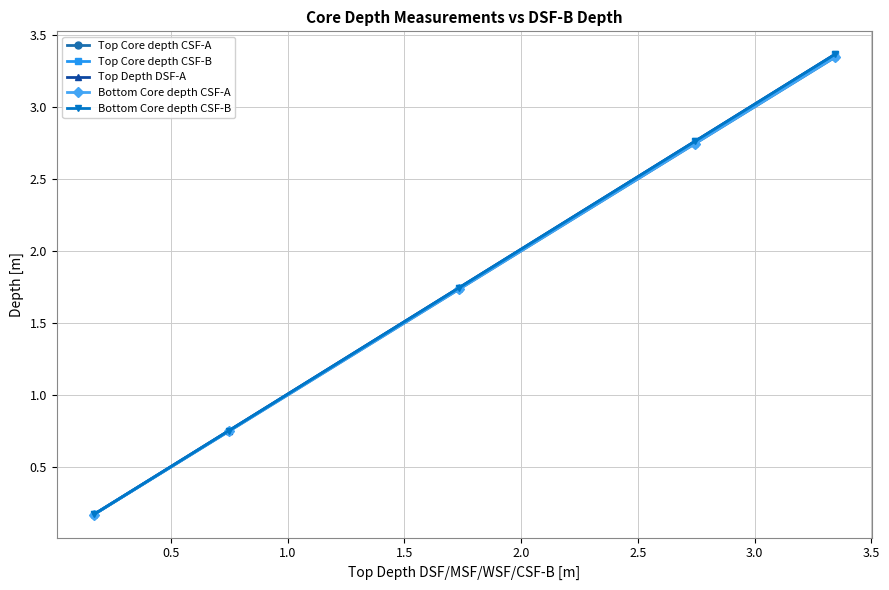

What is the value of the Bottom Core depth CSF-A point at the 5th from the left?

3.3